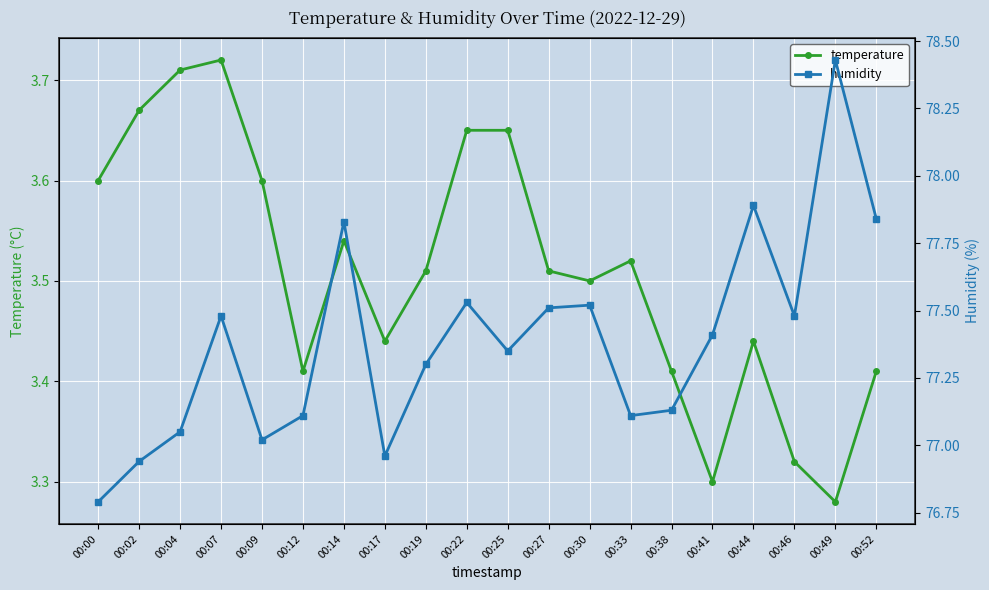

Reading left to right, extract all data points from this chart.

temperature: 00:00=3.6	00:02=3.7	00:04=3.7	00:07=3.7	00:09=3.6	00:12=3.4	00:14=3.5	00:17=3.4	00:19=3.5	00:22=3.6	00:25=3.6	00:27=3.5	00:30=3.5	00:33=3.5	00:38=3.4	00:41=3.3	00:44=3.4	00:46=3.3	00:49=3.3	00:52=3.4
humidity: 00:00=76.8	00:02=76.9	00:04=77.0	00:07=77.5	00:09=77.0	00:12=77.1	00:14=77.8	00:17=77.0	00:19=77.3	00:22=77.5	00:25=77.3	00:27=77.5	00:30=77.5	00:33=77.1	00:38=77.1	00:41=77.4	00:44=77.9	00:46=77.5	00:49=78.4	00:52=77.8